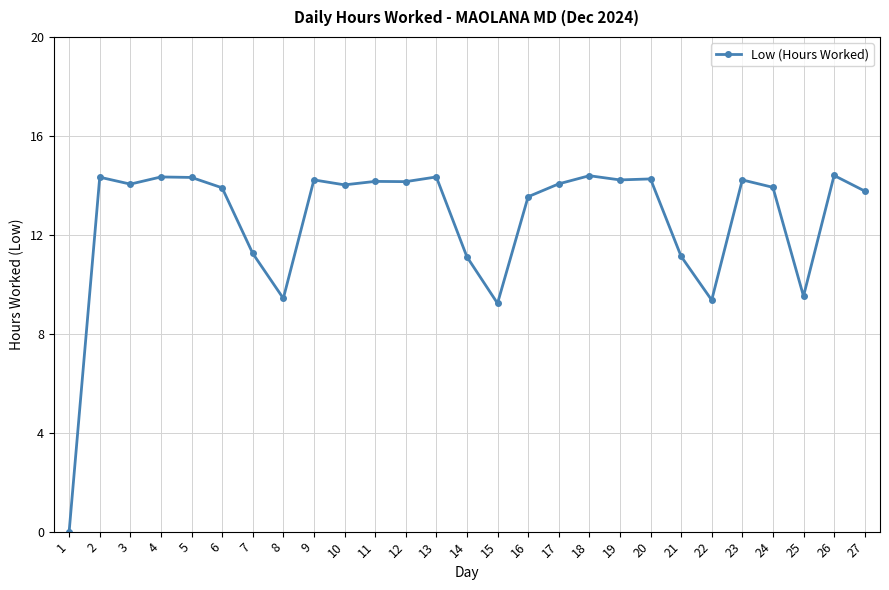

True or false: the data shows 14.0 at 10.

True